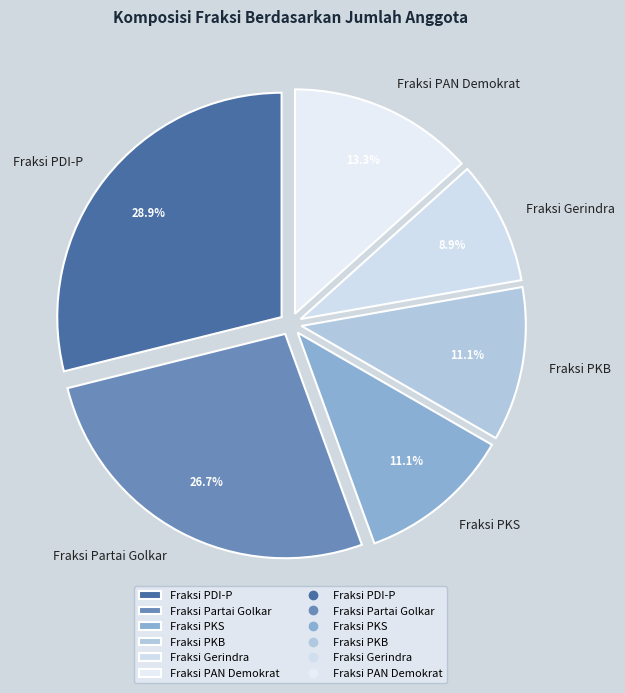

To the nearest percent, what percentage of the pie is Fraksi PKS?

11%